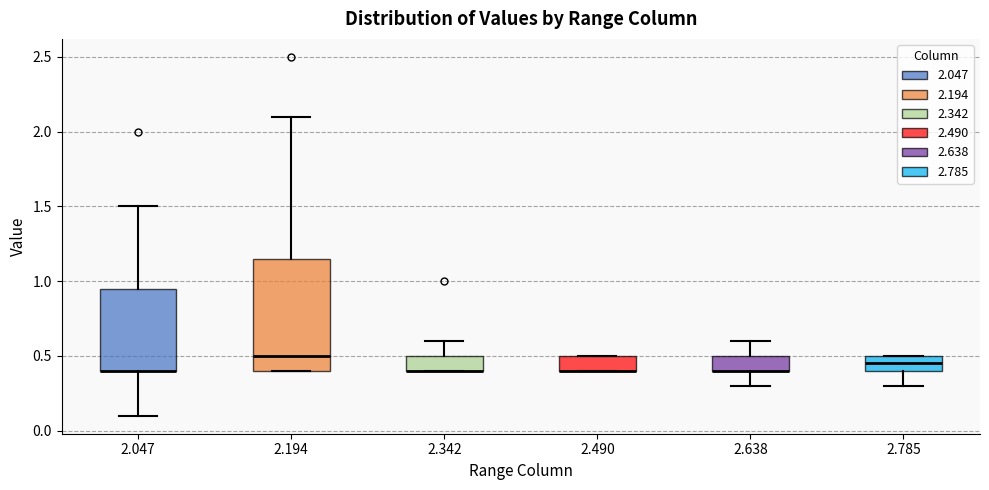

Reading left to right, read every box against the y-axis: the position of its median line, the range the box covers, and the ends of its whiskers. The values are not printed on the chart, so give them approximately, as read against the axis.

2.047: median 0.40 (drawn on the box's lower edge), box 0.40 to 0.95, whiskers 0.10 to 1.50
2.194: median 0.50, box 0.40 to 1.15, whiskers 0.40 to 2.10
2.342: median 0.40 (drawn on the box's lower edge), box 0.40 to 0.50, whiskers 0.40 to 0.60
2.490: median 0.40 (drawn on the box's lower edge), box 0.40 to 0.50, whiskers 0.40 to 0.50
2.638: median 0.40 (drawn on the box's lower edge), box 0.40 to 0.50, whiskers 0.30 to 0.60
2.785: median 0.45, box 0.40 to 0.50, whiskers 0.30 to 0.50